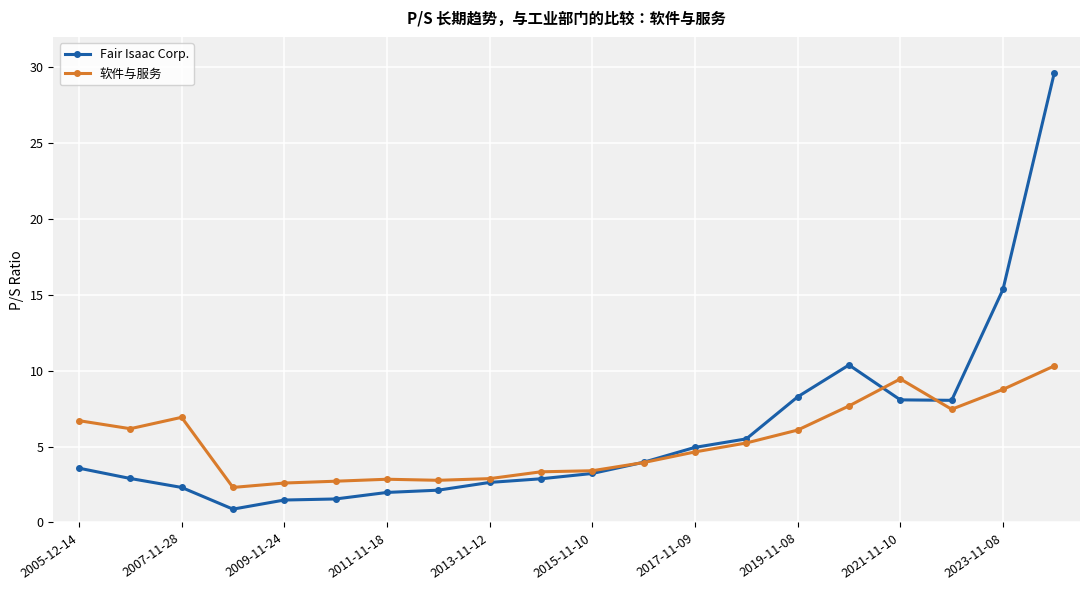

True or false: 软件与服务 has more than 2 interior local peaks.

True